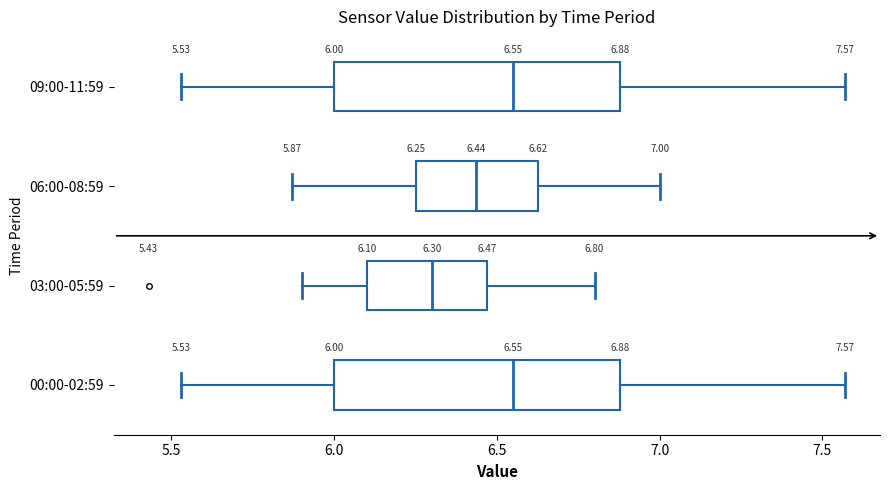

Which box's median line is the furthest to the left?

03:00-05:59